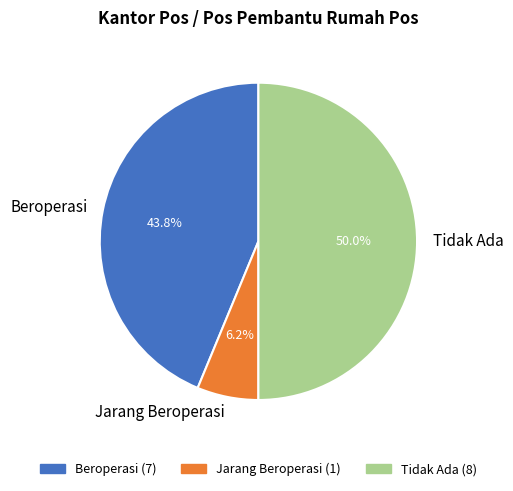

The Tidak Ada slice represents 50% of the pie. True or false?

True